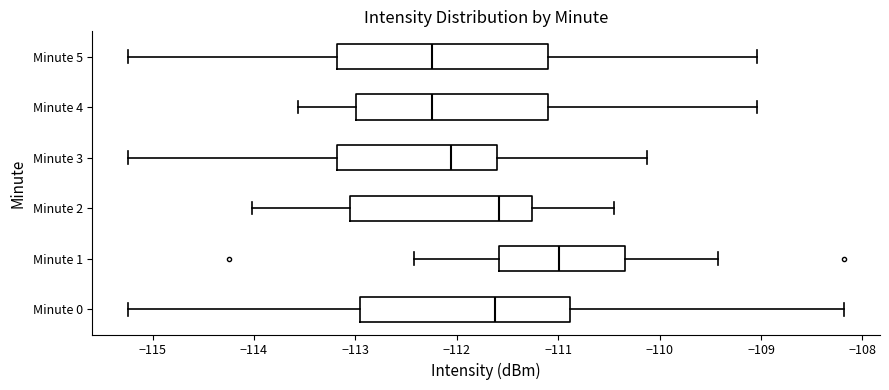

Which box has the furthest to the right median line?

Minute 1